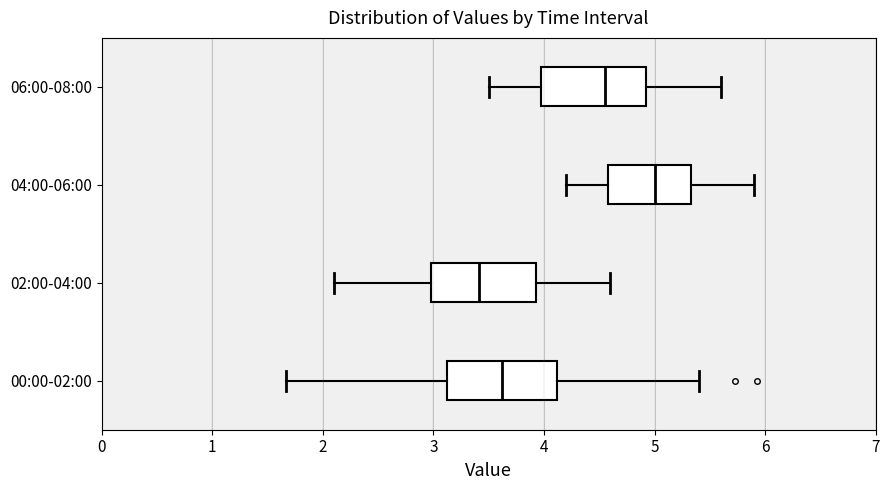

Reading bottom to top, transcribe this box plot: for each box, give where its median line is, the range the box spans, and where its two whiskers end, as read against the x-axis. The values are not printed on the chart, so give them approximately, as read against the axis.

00:00-02:00: median 3.6, box 3.1 to 4.1, whiskers 1.7 to 5.4
02:00-04:00: median 3.4, box 3.0 to 3.9, whiskers 2.1 to 4.6
04:00-06:00: median 5.0, box 4.6 to 5.3, whiskers 4.2 to 5.9
06:00-08:00: median 4.6, box 4.0 to 4.9, whiskers 3.5 to 5.6